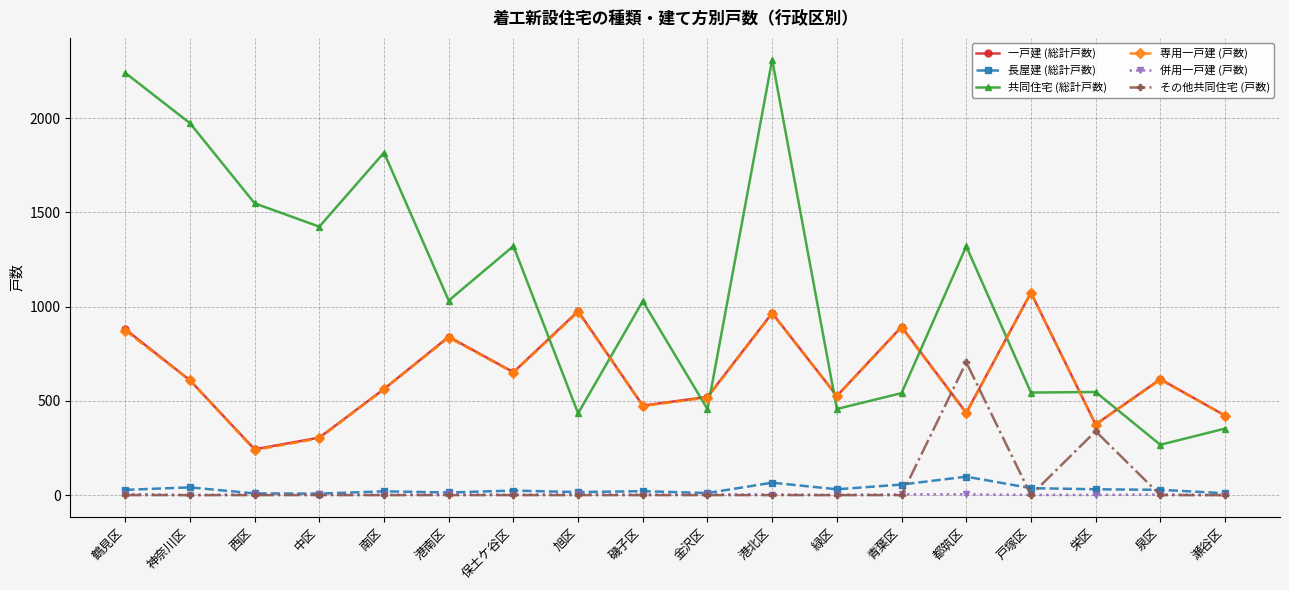

Which series changed the most between 中区 and 南区?

共同住宅 (総計戸数)